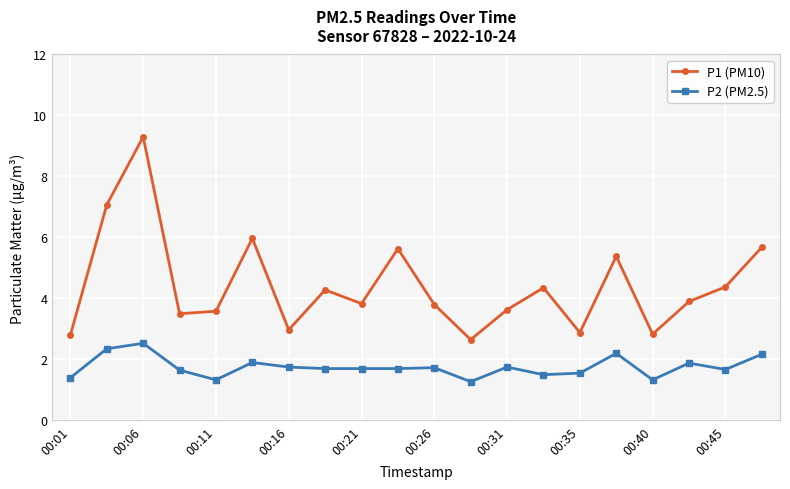

Rank the series by their maximum value, from lowest to highest.

P2 (PM2.5), P1 (PM10)